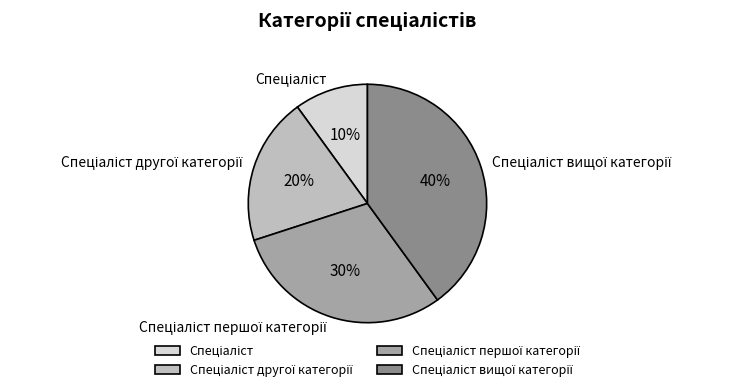

Is there a majority slice in this chart?

No